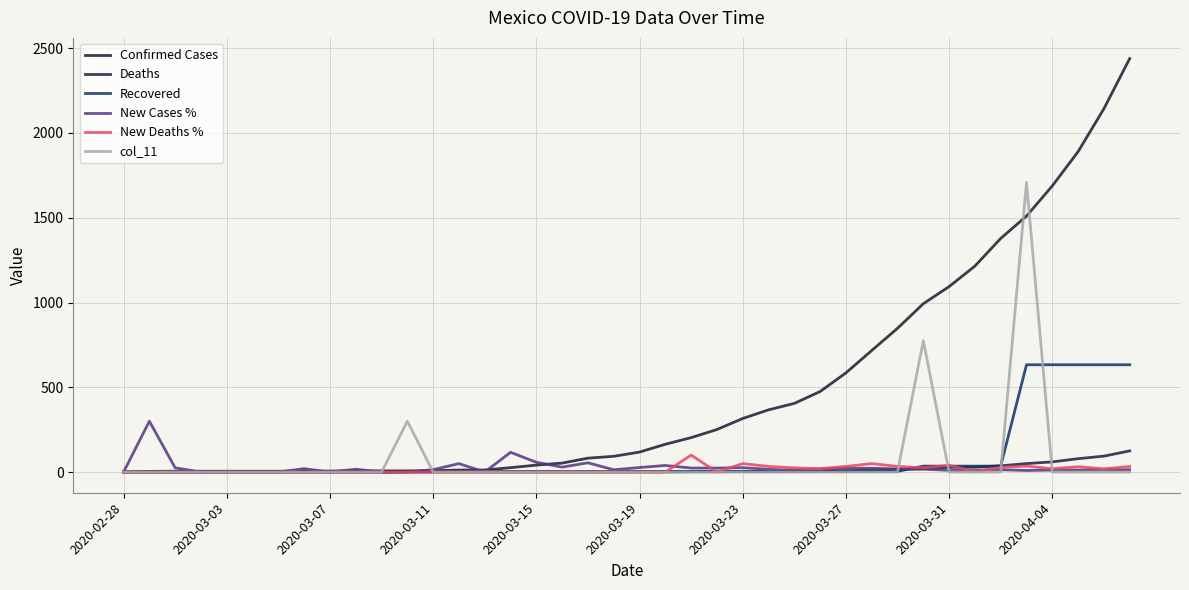

What is the maximum value shown in the chart?

2439.0